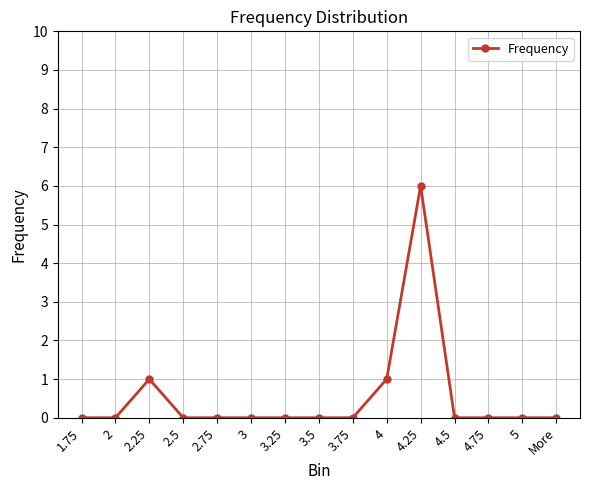

What is the greatest value displayed?

6